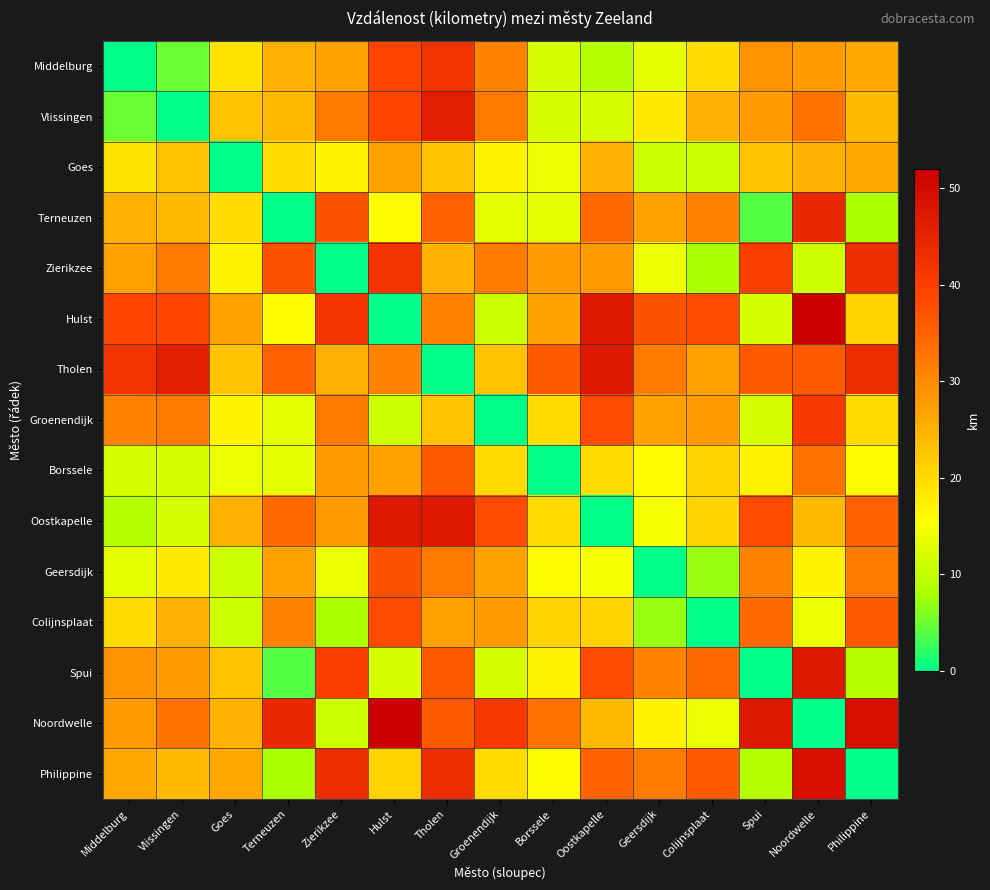

Reading right to left, what are all the values shown in this chart?

Middelburg: Philippine=26	Noordwelle=28	Spui=29	Colijnsplaat=20	Geersdijk=13	Oostkapelle=9	Borssele=12	Groenendijk=31	Tholen=42	Hulst=39	Zierikzee=27	Terneuzen=25	Goes=19	Vlissingen=5	Middelburg=0
Vlissingen: Philippine=24	Noordwelle=33	Spui=28	Colijnsplaat=25	Geersdijk=18	Oostkapelle=12	Borssele=12	Groenendijk=32	Tholen=46	Hulst=39	Zierikzee=32	Terneuzen=24	Goes=23	Vlissingen=0	Middelburg=5
Goes: Philippine=26	Noordwelle=25	Spui=23	Colijnsplaat=11	Geersdijk=11	Oostkapelle=25	Borssele=14	Groenendijk=17	Tholen=23	Hulst=27	Zierikzee=17	Terneuzen=20	Goes=0	Vlissingen=23	Middelburg=19
Terneuzen: Philippine=8	Noordwelle=44	Spui=4	Colijnsplaat=31	Geersdijk=27	Oostkapelle=34	Borssele=13	Groenendijk=13	Tholen=35	Hulst=16	Zierikzee=37	Terneuzen=0	Goes=20	Vlissingen=24	Middelburg=25
Zierikzee: Philippine=43	Noordwelle=11	Spui=40	Colijnsplaat=8	Geersdijk=14	Oostkapelle=28	Borssele=28	Groenendijk=32	Tholen=25	Hulst=42	Zierikzee=0	Terneuzen=37	Goes=17	Vlissingen=32	Middelburg=27
Hulst: Philippine=21	Noordwelle=52	Spui=12	Colijnsplaat=38	Geersdijk=37	Oostkapelle=47	Borssele=27	Groenendijk=11	Tholen=31	Hulst=0	Zierikzee=42	Terneuzen=16	Goes=27	Vlissingen=39	Middelburg=39
Tholen: Philippine=43	Noordwelle=36	Spui=36	Colijnsplaat=27	Geersdijk=32	Oostkapelle=47	Borssele=36	Groenendijk=23	Tholen=0	Hulst=31	Zierikzee=25	Terneuzen=35	Goes=23	Vlissingen=46	Middelburg=42
Groenendijk: Philippine=20	Noordwelle=41	Spui=12	Colijnsplaat=28	Geersdijk=27	Oostkapelle=38	Borssele=20	Groenendijk=0	Tholen=23	Hulst=11	Zierikzee=32	Terneuzen=13	Goes=17	Vlissingen=32	Middelburg=31
Borssele: Philippine=16	Noordwelle=33	Spui=17	Colijnsplaat=21	Geersdijk=16	Oostkapelle=20	Borssele=0	Groenendijk=20	Tholen=36	Hulst=27	Zierikzee=28	Terneuzen=13	Goes=14	Vlissingen=12	Middelburg=12
Oostkapelle: Philippine=35	Noordwelle=24	Spui=38	Colijnsplaat=21	Geersdijk=15	Oostkapelle=0	Borssele=20	Groenendijk=38	Tholen=47	Hulst=47	Zierikzee=28	Terneuzen=34	Goes=25	Vlissingen=12	Middelburg=9
Geersdijk: Philippine=32	Noordwelle=17	Spui=31	Colijnsplaat=7	Geersdijk=0	Oostkapelle=15	Borssele=16	Groenendijk=27	Tholen=32	Hulst=37	Zierikzee=14	Terneuzen=27	Goes=11	Vlissingen=18	Middelburg=13
Colijnsplaat: Philippine=36	Noordwelle=14	Spui=34	Colijnsplaat=0	Geersdijk=7	Oostkapelle=21	Borssele=21	Groenendijk=28	Tholen=27	Hulst=38	Zierikzee=8	Terneuzen=31	Goes=11	Vlissingen=25	Middelburg=20
Spui: Philippine=9	Noordwelle=47	Spui=0	Colijnsplaat=34	Geersdijk=31	Oostkapelle=38	Borssele=17	Groenendijk=12	Tholen=36	Hulst=12	Zierikzee=40	Terneuzen=4	Goes=23	Vlissingen=28	Middelburg=29
Noordwelle: Philippine=49	Noordwelle=0	Spui=47	Colijnsplaat=14	Geersdijk=17	Oostkapelle=24	Borssele=33	Groenendijk=41	Tholen=36	Hulst=52	Zierikzee=11	Terneuzen=44	Goes=25	Vlissingen=33	Middelburg=28
Philippine: Philippine=0	Noordwelle=49	Spui=9	Colijnsplaat=36	Geersdijk=32	Oostkapelle=35	Borssele=16	Groenendijk=20	Tholen=43	Hulst=21	Zierikzee=43	Terneuzen=8	Goes=26	Vlissingen=24	Middelburg=26